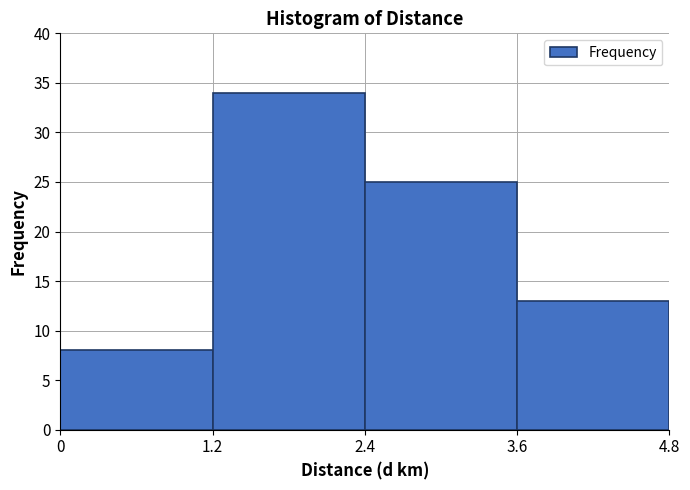

What is the height of the bar covering 3.6 to 4.8 on the x-axis? The values are not printed on the chart, so give them approximately, as read against the axis.

13